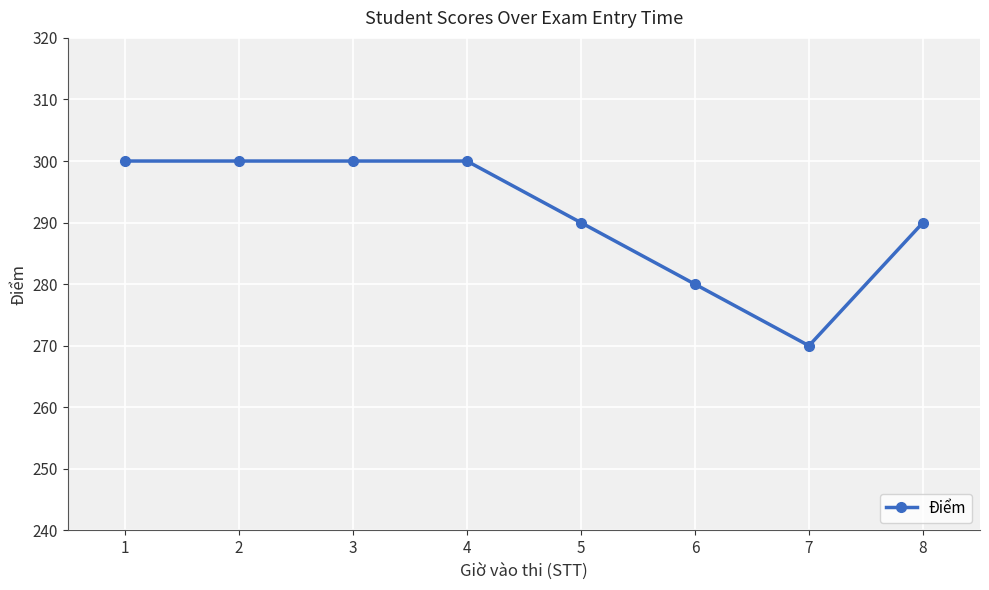

True or false: the data shows 300 at 1.

True